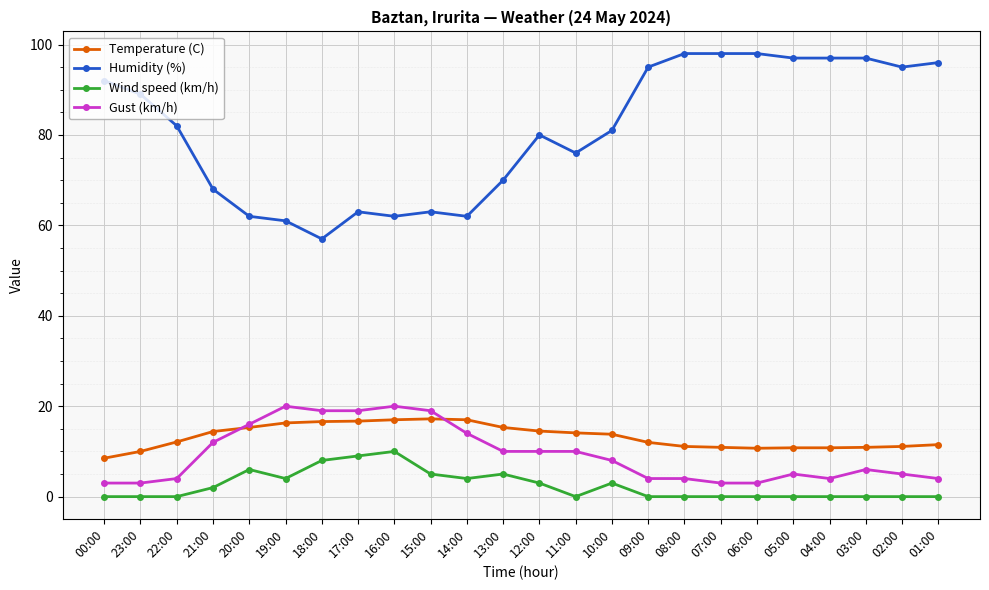

Which category has the highest value in the Wind speed (km/h) series?

16:00